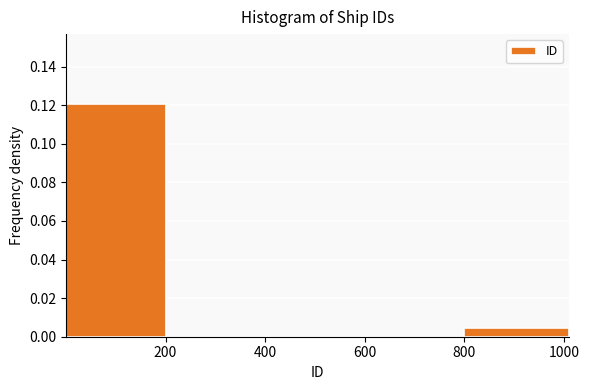

Reading left to right, transcribe this chart: for each bar, give the range it covers on the x-axis and its height. Neither the bar edges nor the heights are printed on the chart, so give them approximately, as read against the axes.

0 to 200: 0.120
200 to 400: 0
400 to 600: 0
600 to 800: 0
800 to 1020: 0.004